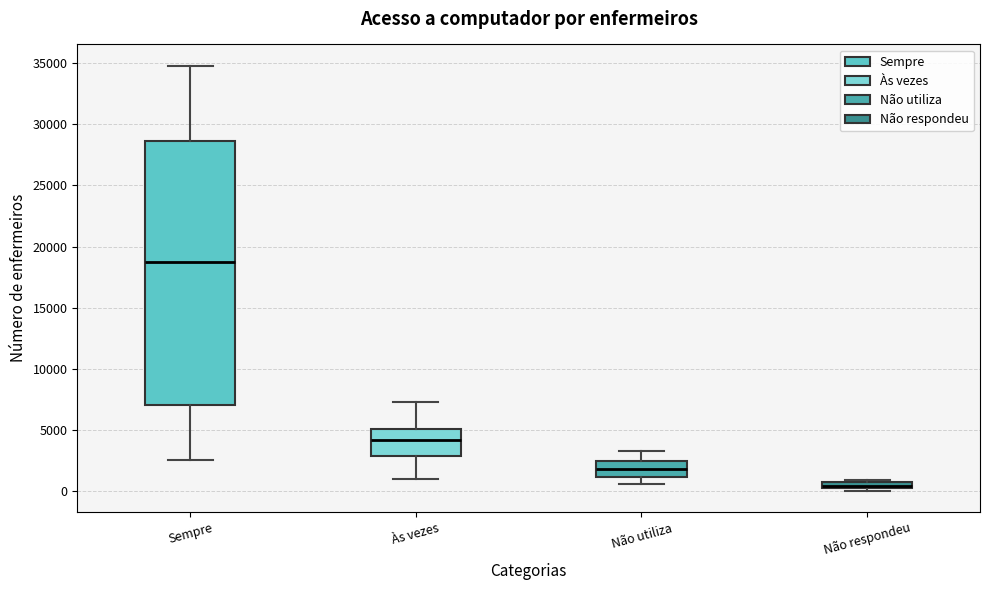

Comparing the boxes themselves (not the whiskers), which one is the tallest?

Sempre